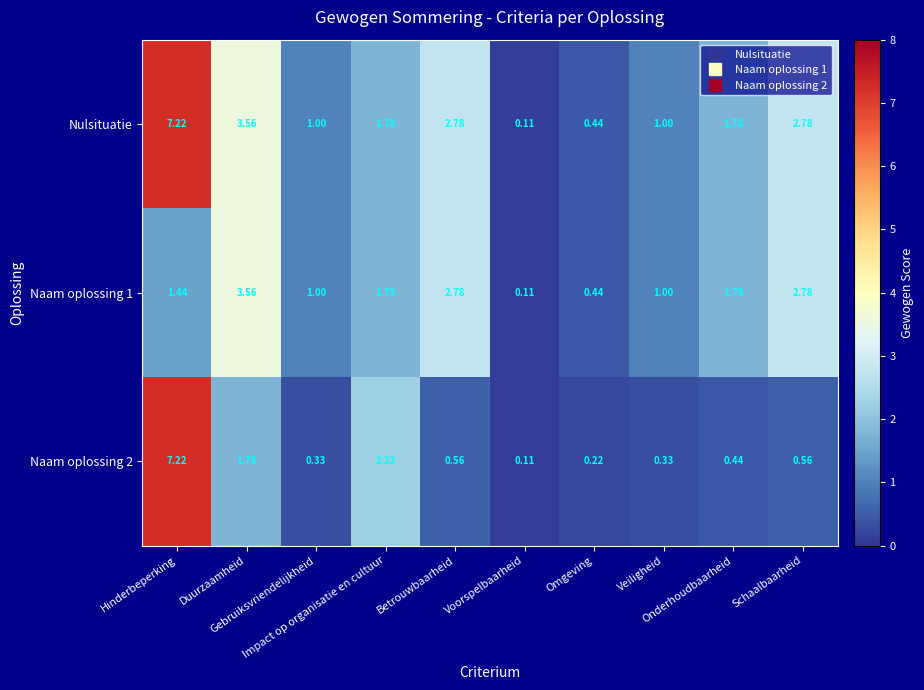

Which series has the largest total across all categories?

Nulsituatie